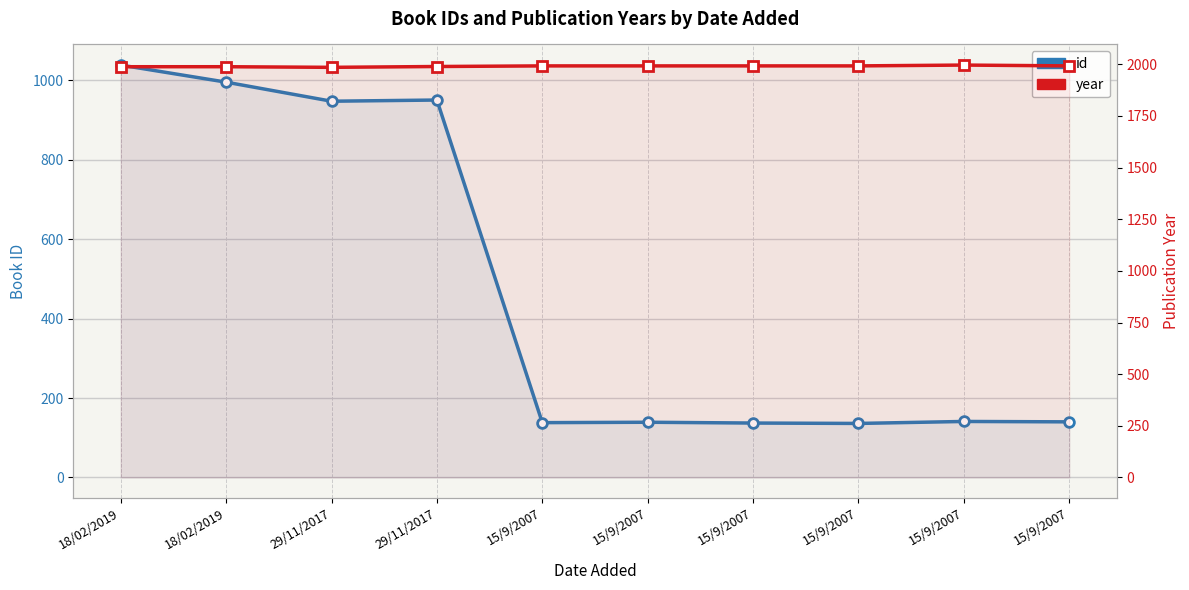

Where does the year series first go above 1992?

15/9/2007